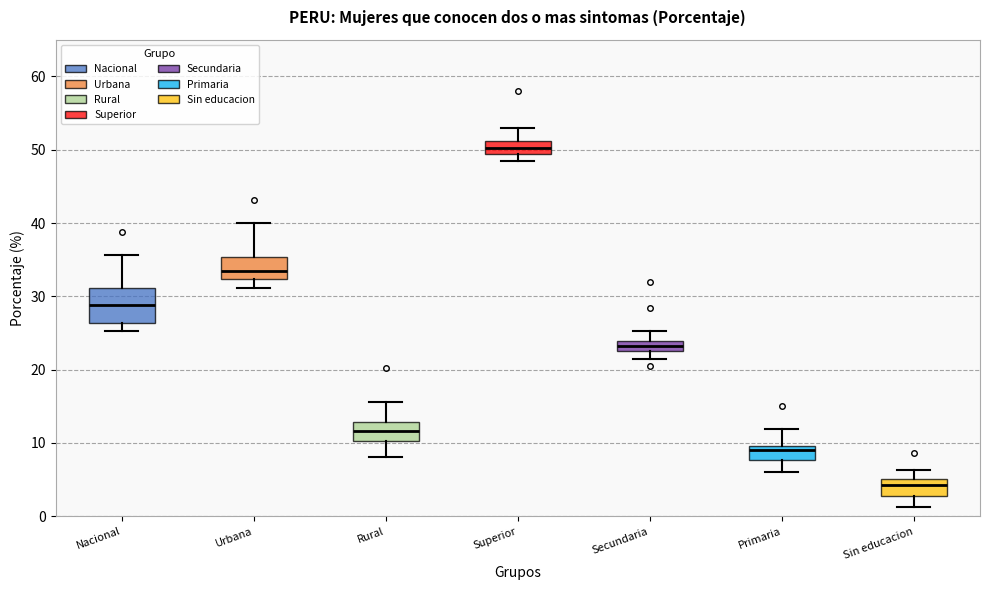

Where does the median line of the box for Sin educacion sit on the y-axis? The values are not printed on the chart, so give them approximately, as read against the axis.

4